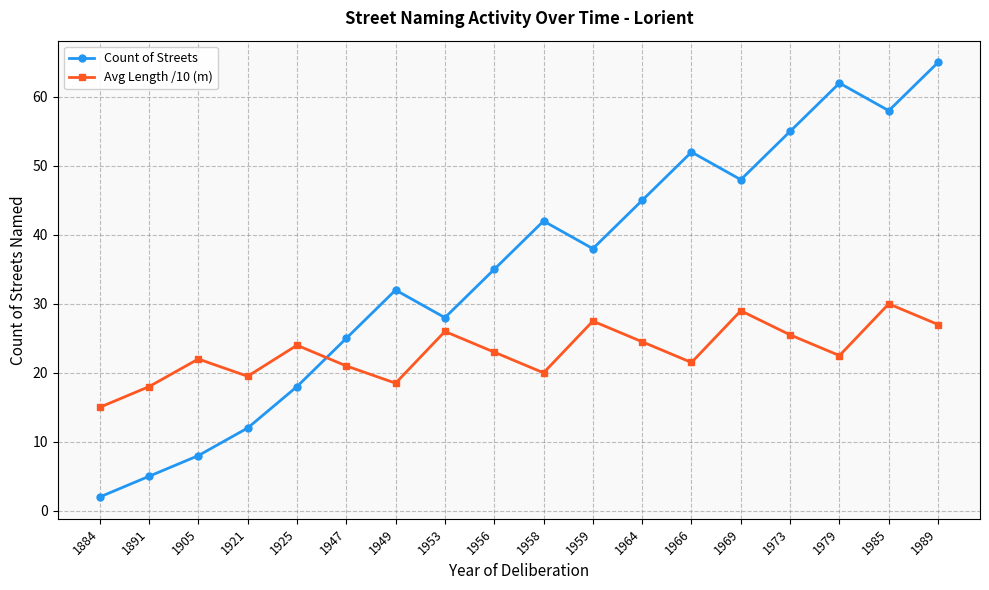

What is the minimum value for Avg Length /10 (m)?

15.0